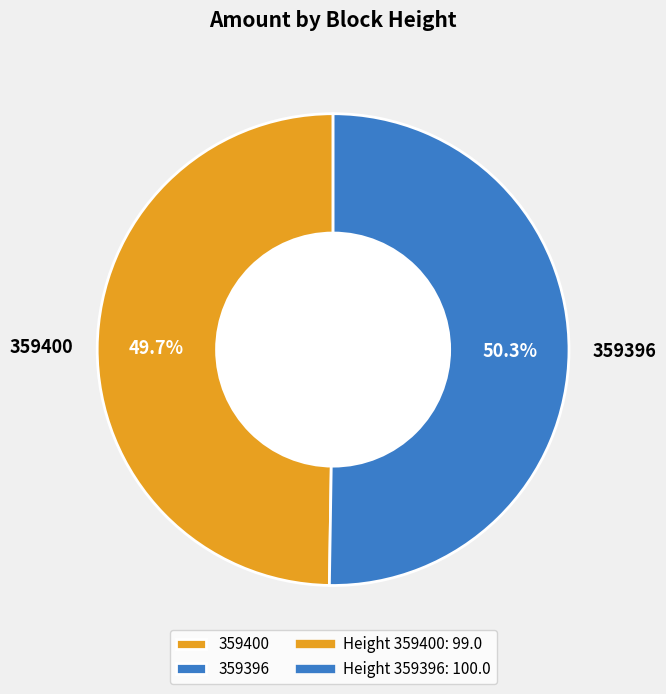

Count the number of slices in the pie.

2